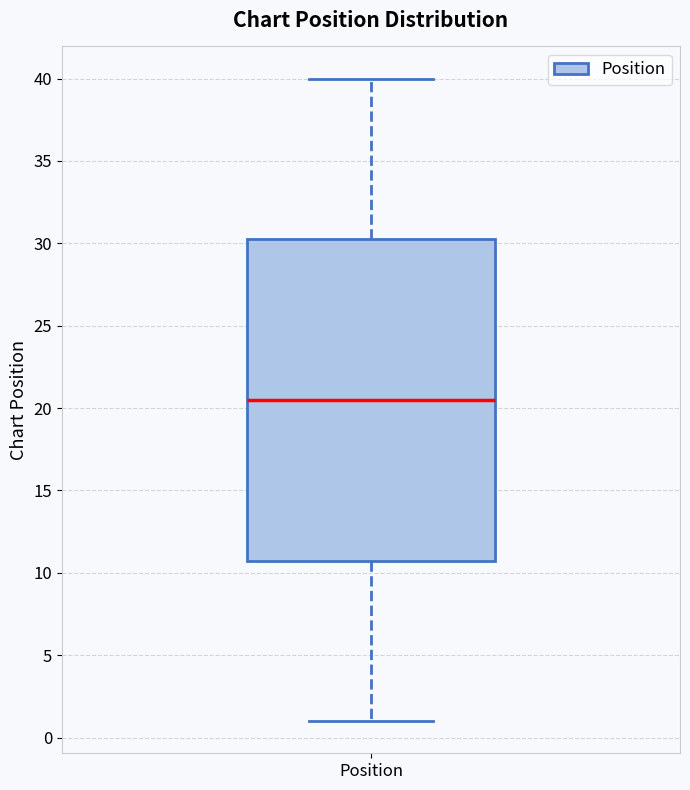

Transcribe this box plot: give where the median line is, the range the box spans, and where the two whiskers end, as read against the y-axis. The values are not printed on the chart, so give them approximately, as read against the axis.

median 20.5, box 11.0 to 30.5, whiskers 1.0 to 40.0